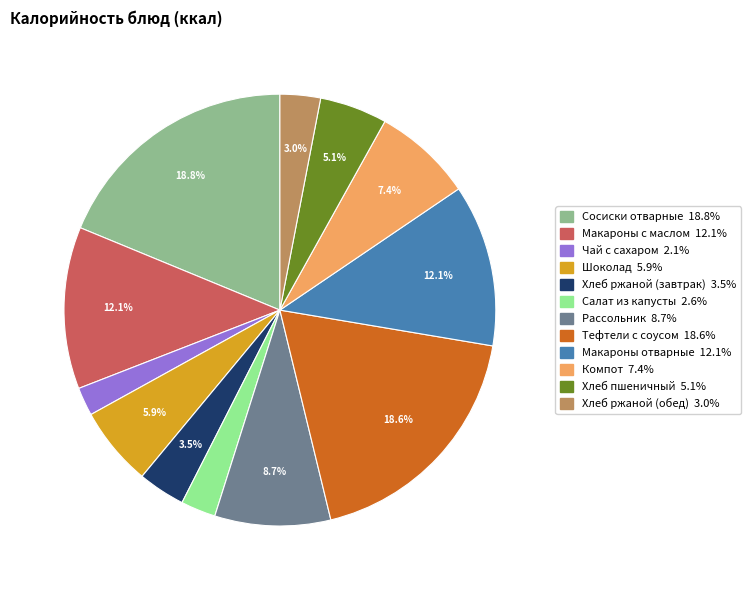

Between Рассольник and Макароны отварные, which is larger?

Макароны отварные